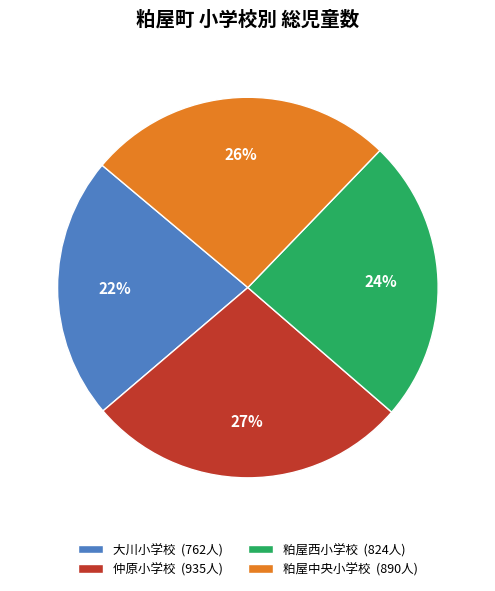

To the nearest percent, what is the difference between the 大川小学校 and 粕屋西小学校 slice percentages?

2%